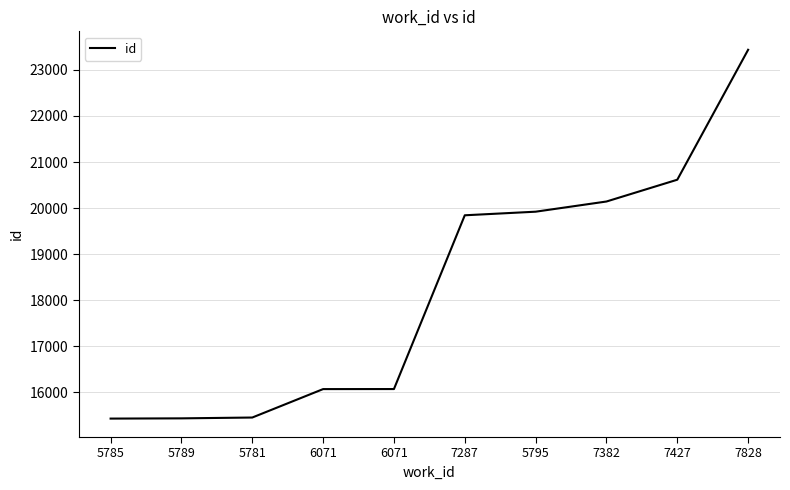

What is the change in value from 5795 to 7828?

+3514